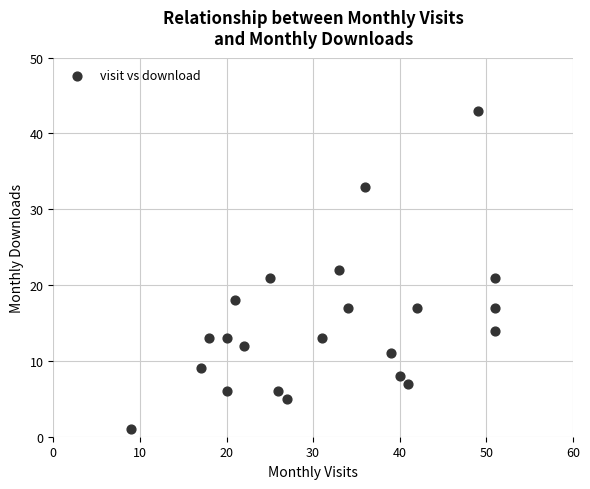

What is the range of X values (max minus min)?

42